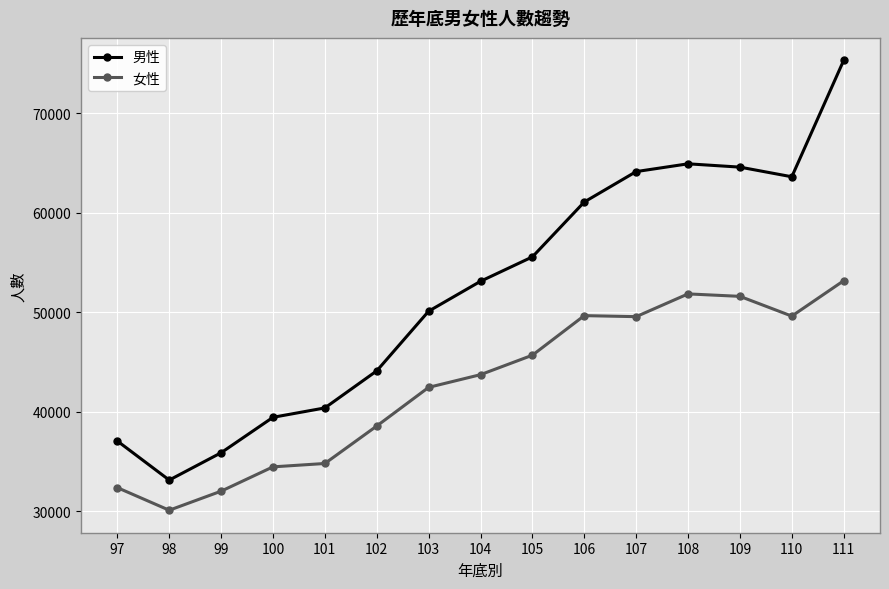

How many data points does each series have?

15